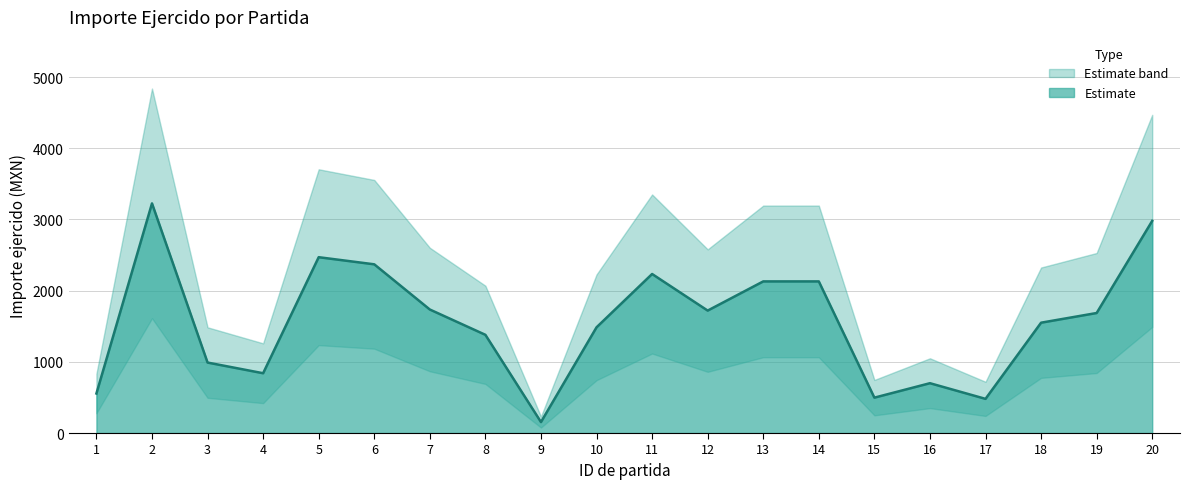

Count the number of categories in the chart.

20